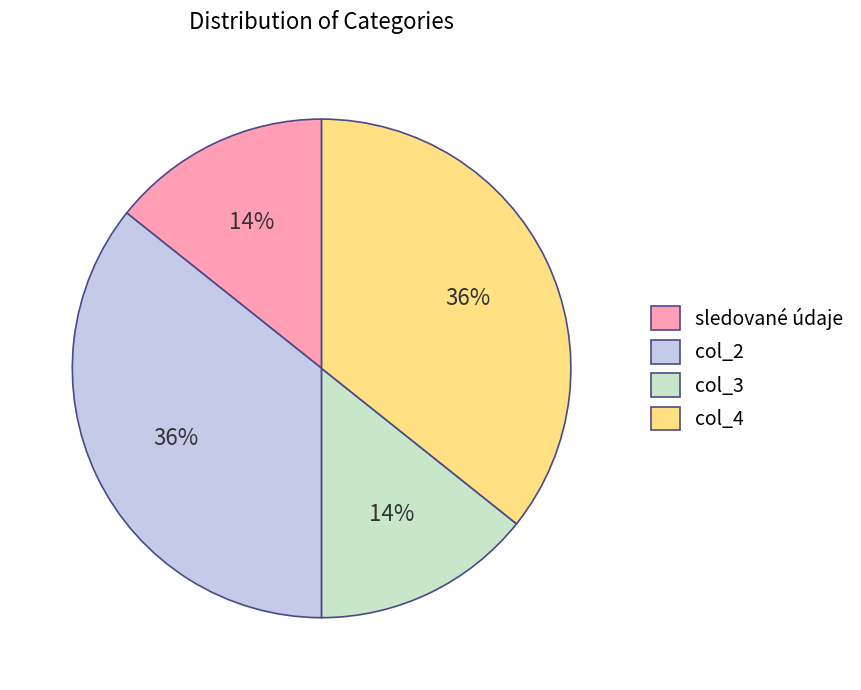

To the nearest percent, what is the combined percentage of col_3 and col_2?

50%